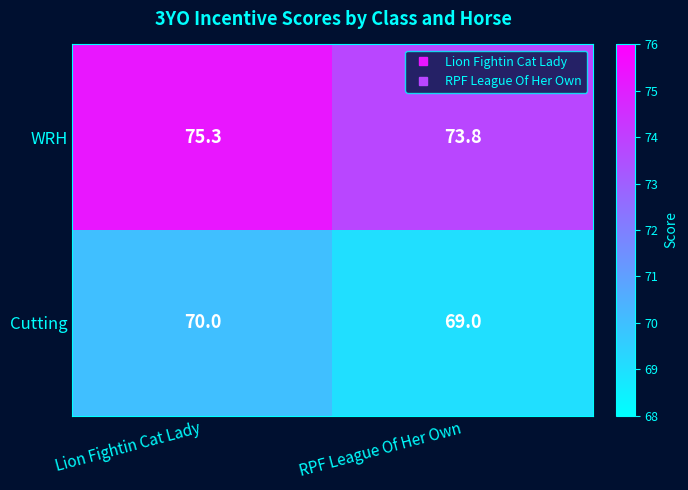

List the series in order of their peak value, lowest first.

Cutting, WRH